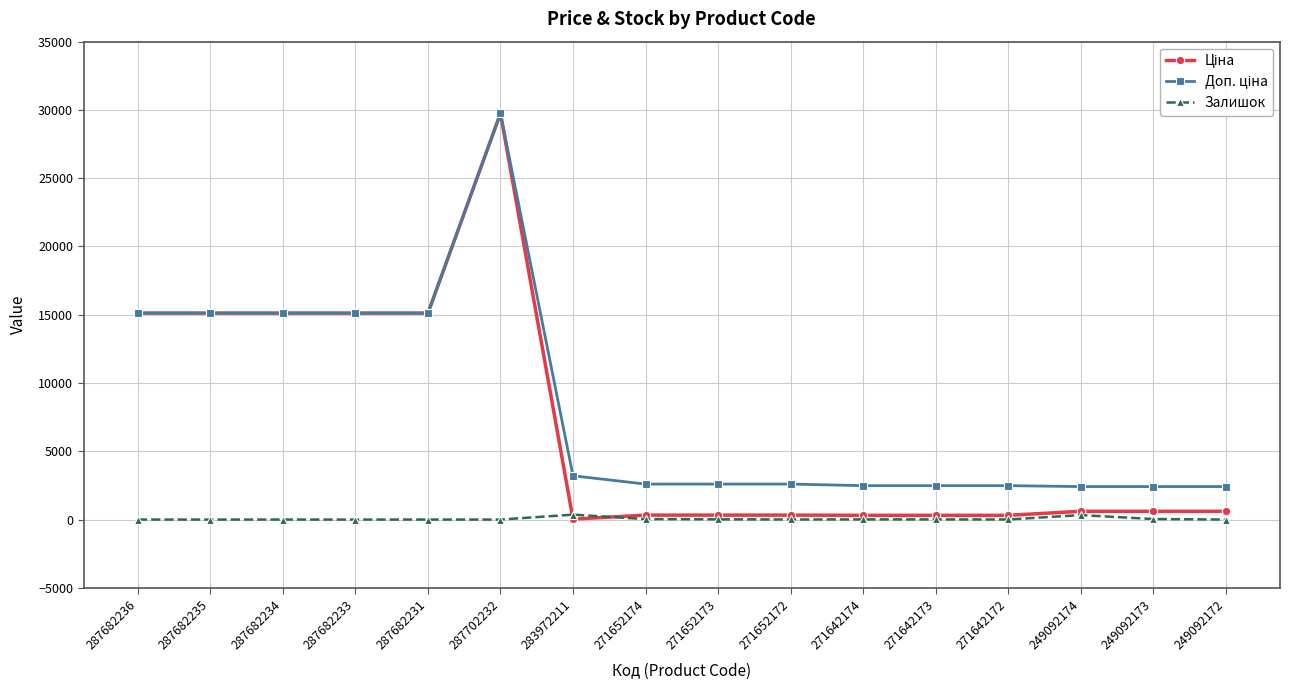

At which category is the sum across all series the highest?

287702232